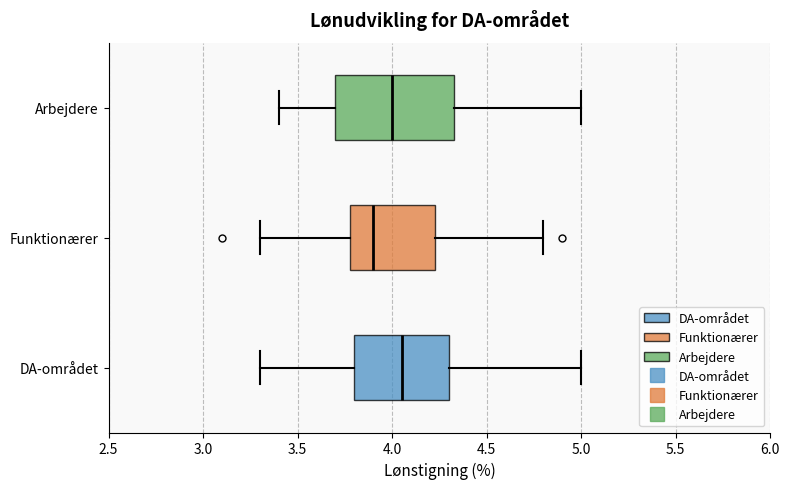

Reading bottom to top, read every box against the x-axis: the position of its median line, the range the box covers, and the ends of its whiskers. The values are not printed on the chart, so give them approximately, as read against the axis.

DA-området: median 4.05, box 3.80 to 4.30, whiskers 3.30 to 5.00
Funktionærer: median 3.90, box 3.80 to 4.25, whiskers 3.30 to 4.80
Arbejdere: median 4.00, box 3.70 to 4.35, whiskers 3.40 to 5.00